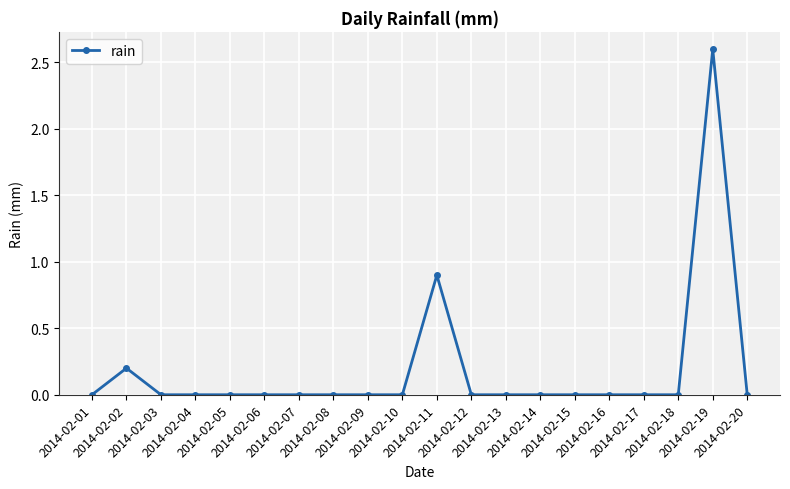

What is the difference between the maximum and minimum values?

2.6